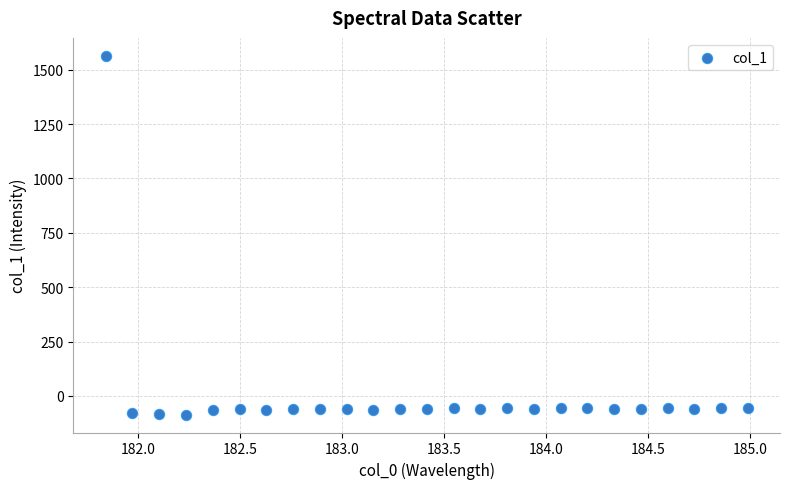

What is the range of X values (max minus min)?

3.1